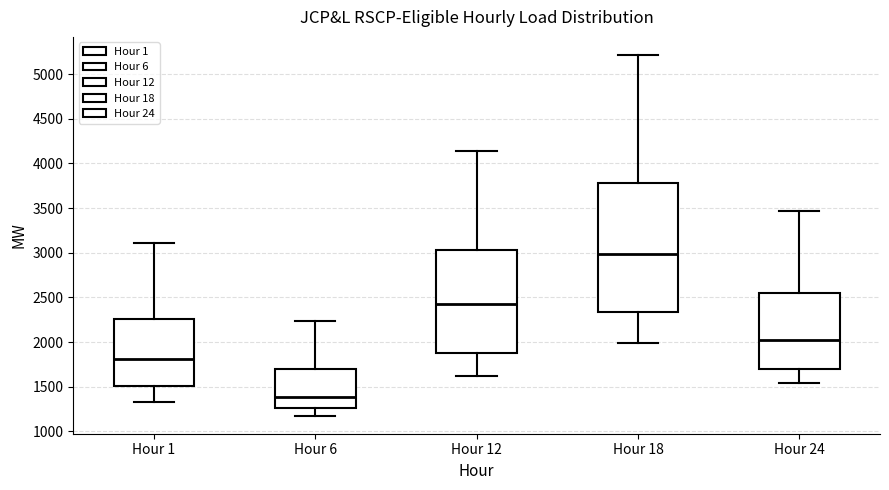

Reading left to right, transcribe this box plot: for each box, give where its median line is, the range the box spans, and where its two whiskers end, as read against the y-axis. The values are not printed on the chart, so give them approximately, as read against the axis.

Hour 1: median 1800, box 1500 to 2250, whiskers 1350 to 3100
Hour 6: median 1400, box 1250 to 1700, whiskers 1200 to 2250
Hour 12: median 2400, box 1900 to 3050, whiskers 1600 to 4150
Hour 18: median 3000, box 2350 to 3800, whiskers 2000 to 5200
Hour 24: median 2050, box 1700 to 2550, whiskers 1550 to 3450